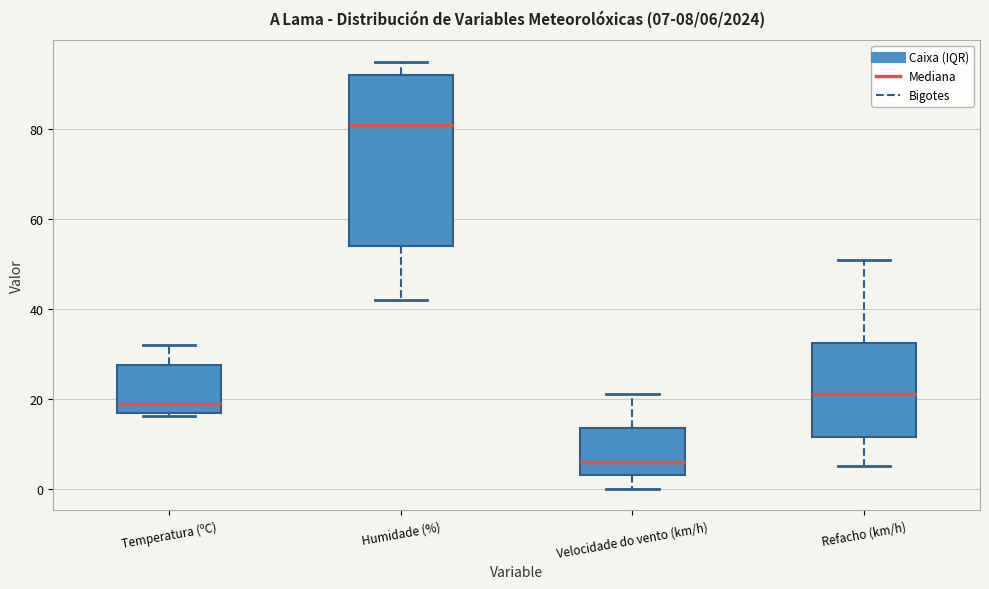

Which box is the tallest, from its lower edge to its upper edge?

Humidade (%)